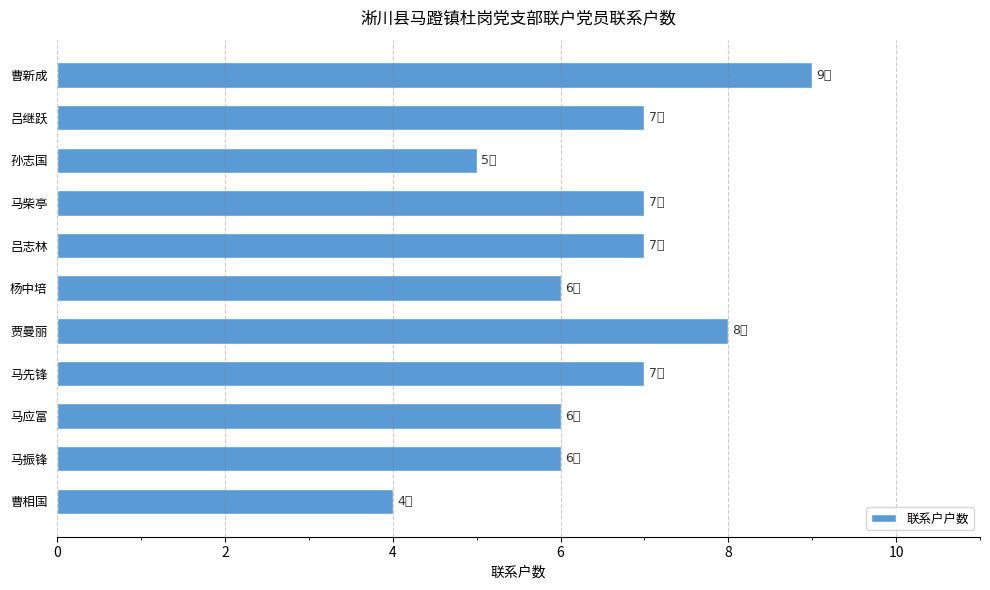

Count the values in the range 6 to 7.

7